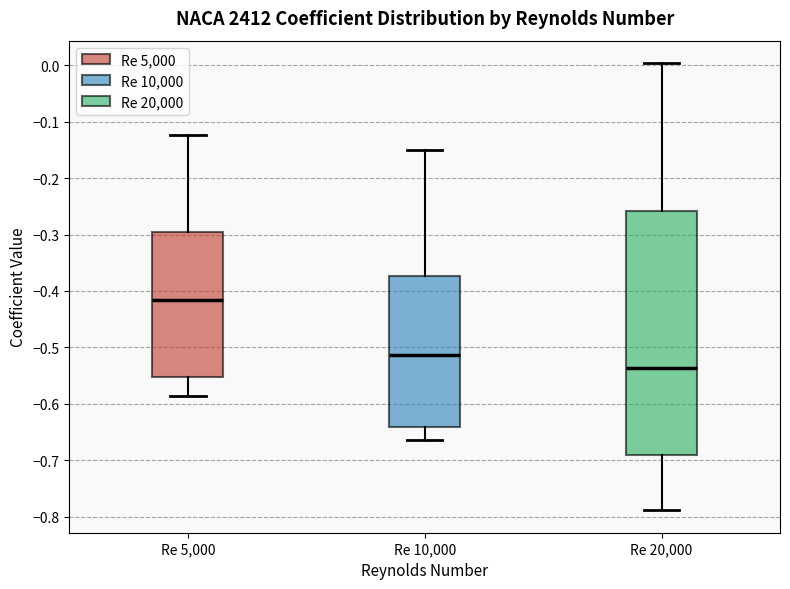

Reading left to right, transcribe this box plot: for each box, give where its median line is, the range the box spans, and where its two whiskers end, as read against the y-axis. The values are not printed on the chart, so give them approximately, as read against the axis.

Re 5,000: median -0.42, box -0.55 to -0.30, whiskers -0.59 to -0.12
Re 10,000: median -0.51, box -0.64 to -0.37, whiskers -0.66 to -0.15
Re 20,000: median -0.54, box -0.69 to -0.26, whiskers -0.79 to 0.00